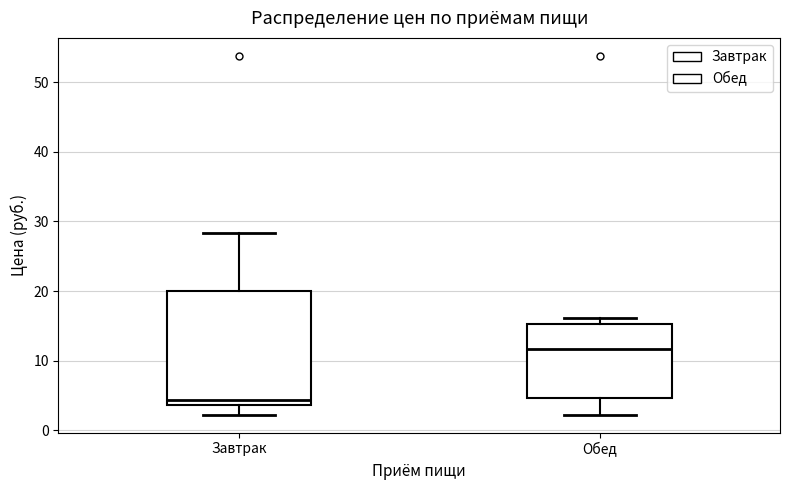

Reading left to right, transcribe this box plot: for each box, give where its median line is, the range the box spans, and where its two whiskers end, as read against the y-axis. The values are not printed on the chart, so give them approximately, as read against the axis.

Завтрак: median 4 (just above the box's lower edge), box 4 to 20, whiskers 2 to 28
Обед: median 12, box 5 to 15, whiskers 2 to 16